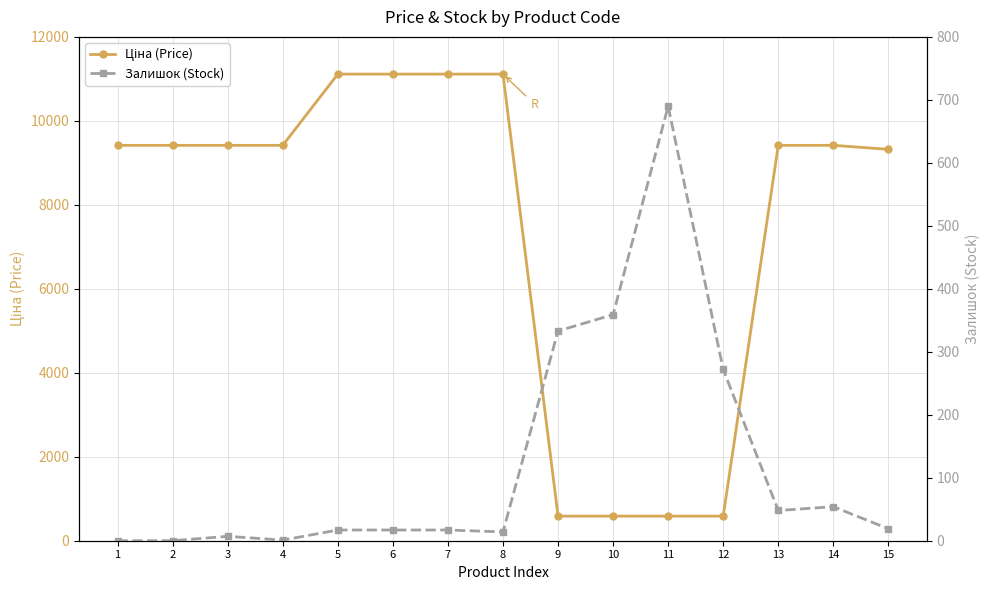

List the labels in order of Ціна (Price) value, smallest first.

9, 10, 11, 12, 15, 1, 2, 3, 4, 13, 14, 5, 6, 7, 8